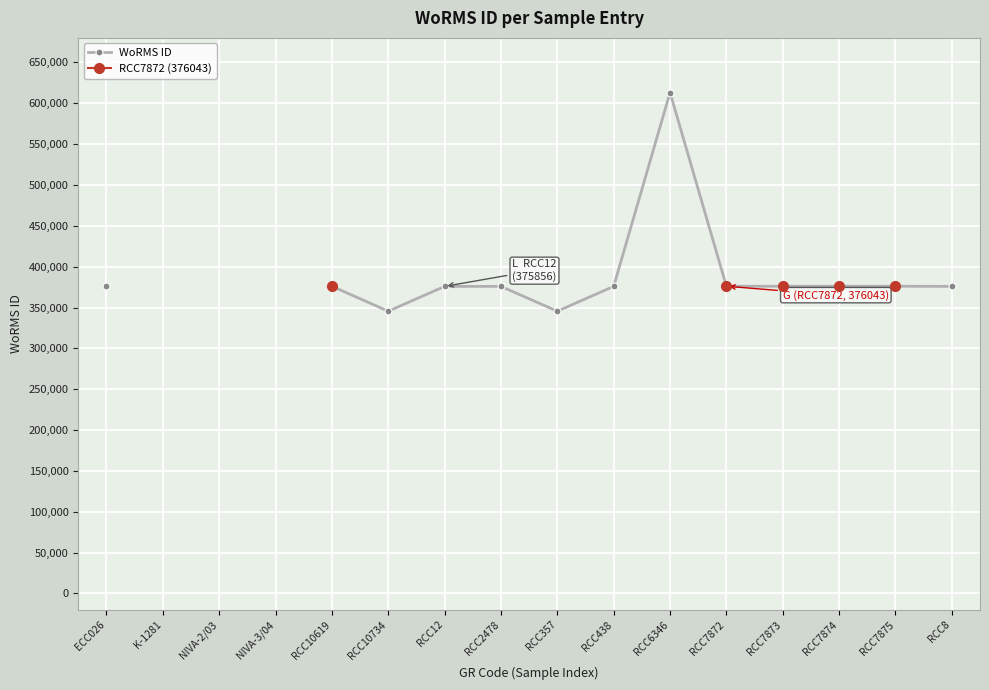

How many data points are above 375856?

7